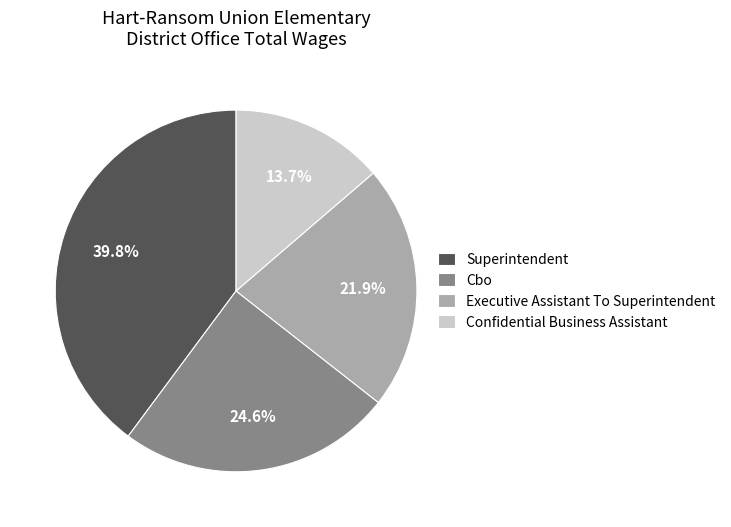

To the nearest percent, what portion does Confidential Business Assistant represent?

14%